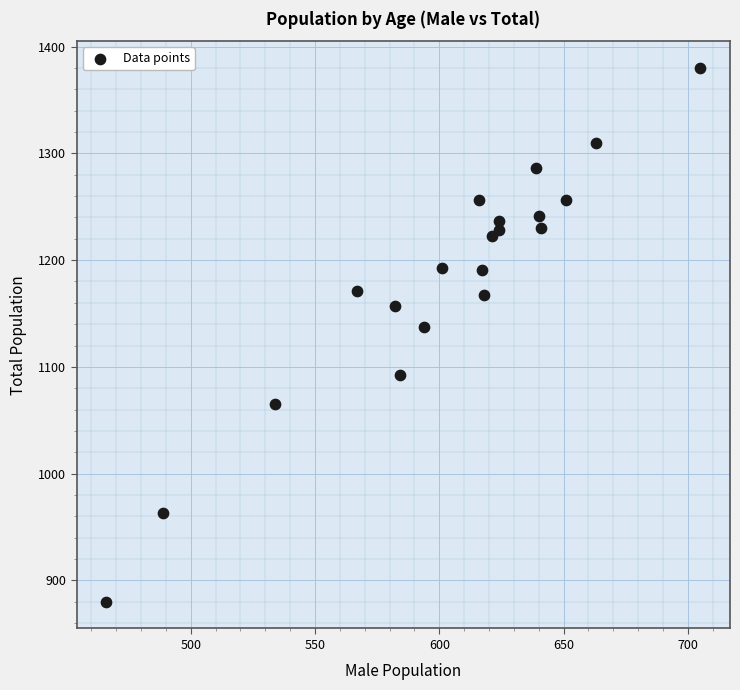

What is the range of Y values (max minus min)?

500